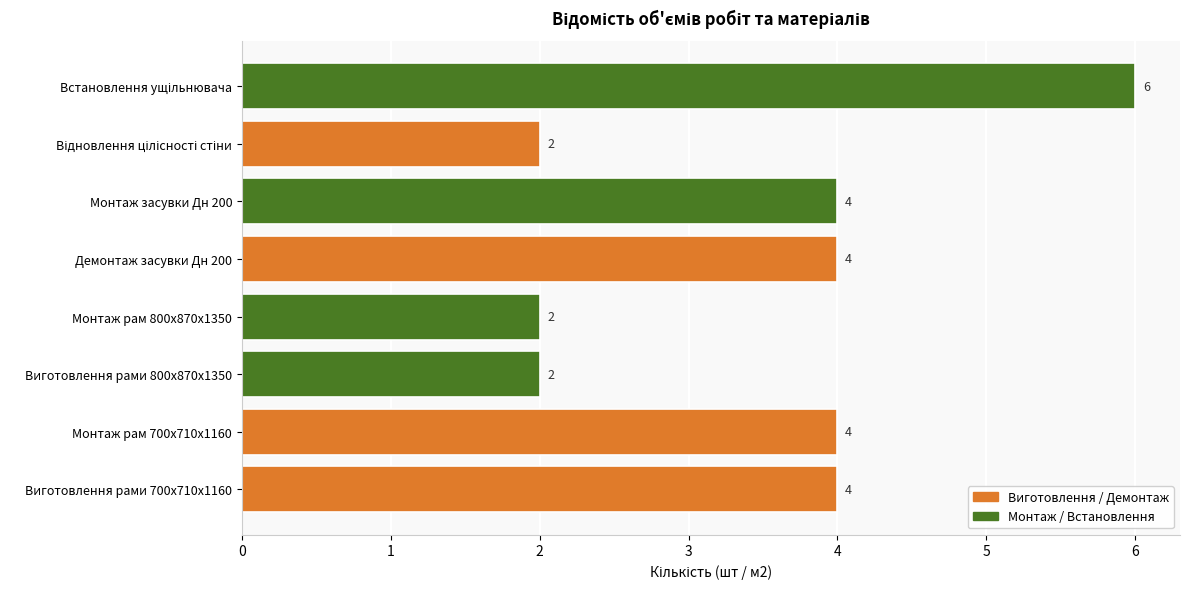

Reading bottom to top, transcribe all the data shown in this chart.

4	4	2	2	4	4	2	6